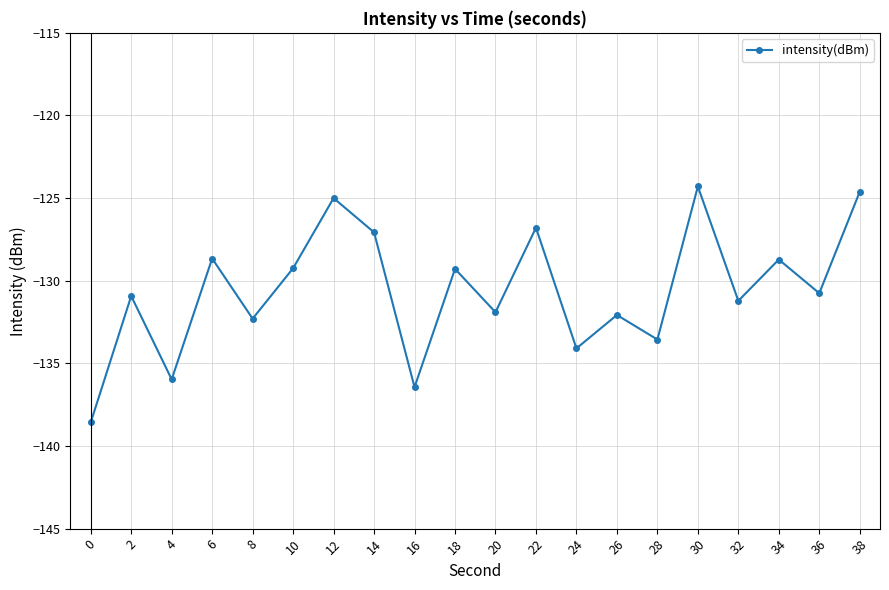

Where is the first local minimum?

4